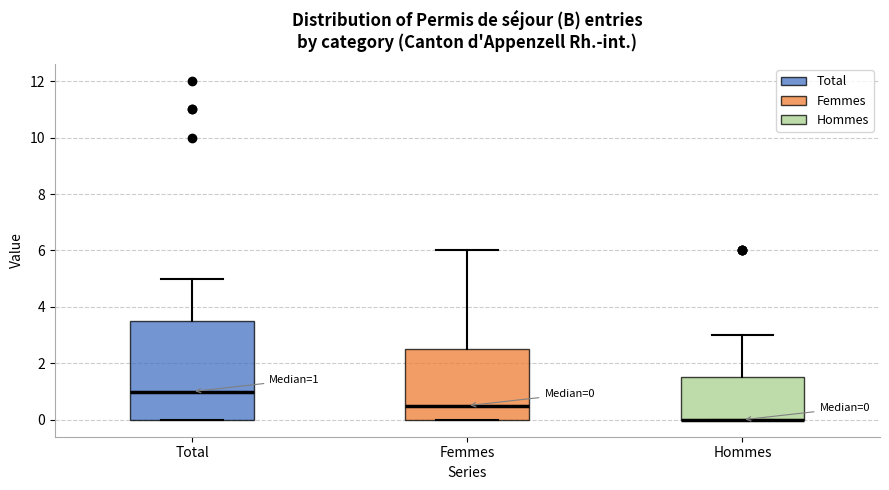

Comparing the boxes themselves (not the whiskers), which one is the tallest?

Total